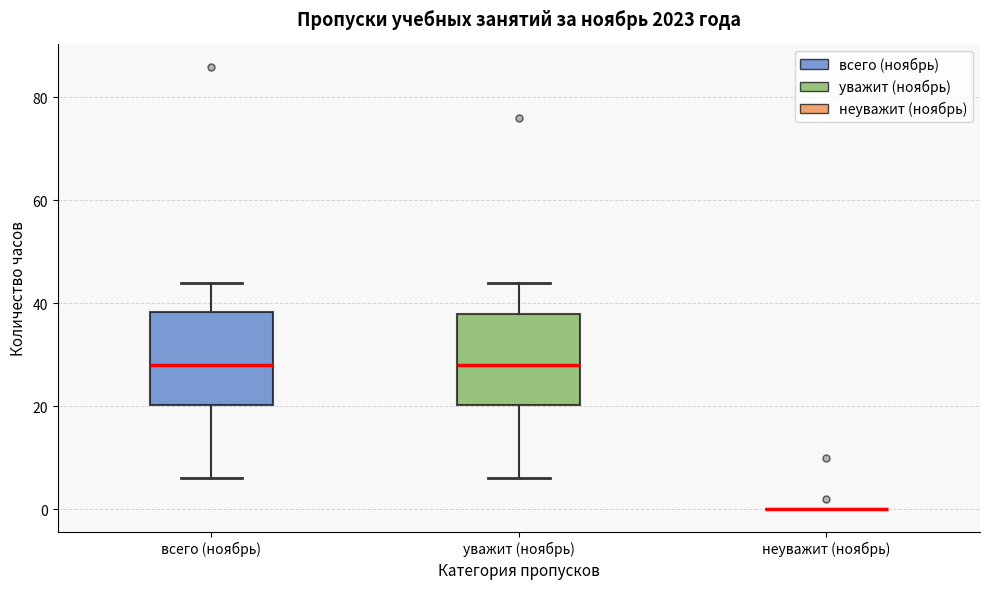

Where does the upper whisker of the box for уважит (ноябрь) end on the y-axis? The values are not printed on the chart, so give them approximately, as read against the axis.

44